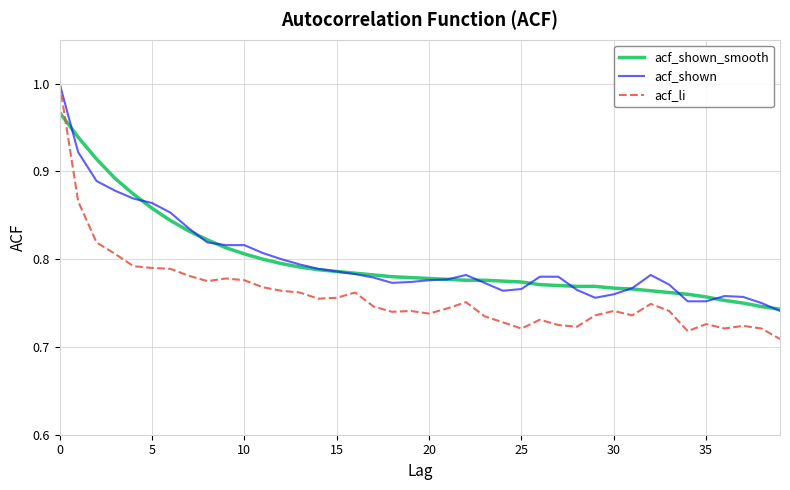

Which series has the widest spread of values?

acf_li